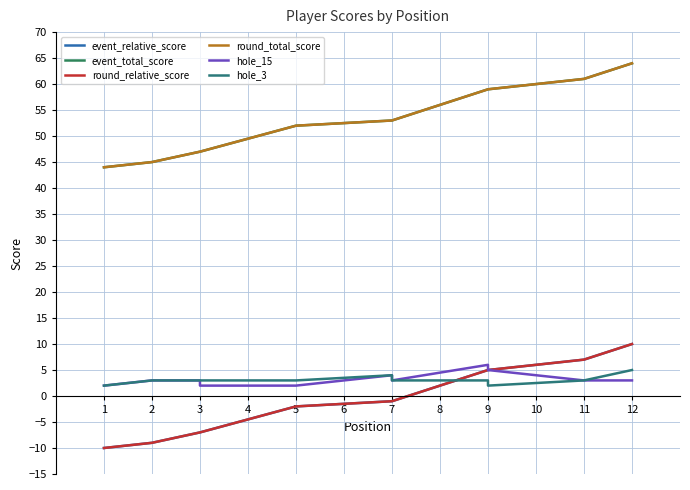

What is the average value of the round_total_score series?

53